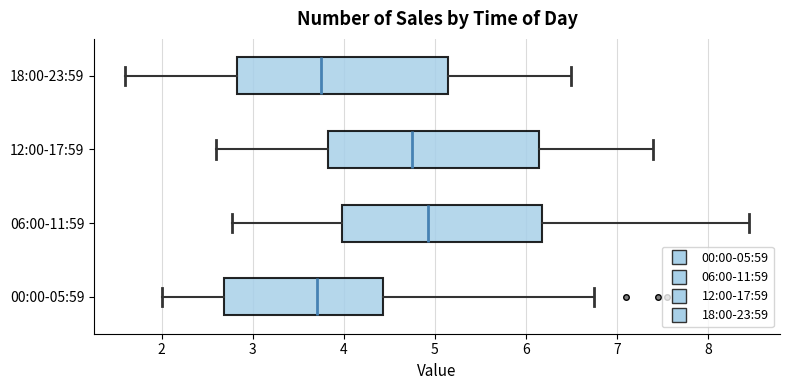

Where does the right whisker of the box for 06:00-11:59 end on the x-axis? The values are not printed on the chart, so give them approximately, as read against the axis.

8.5